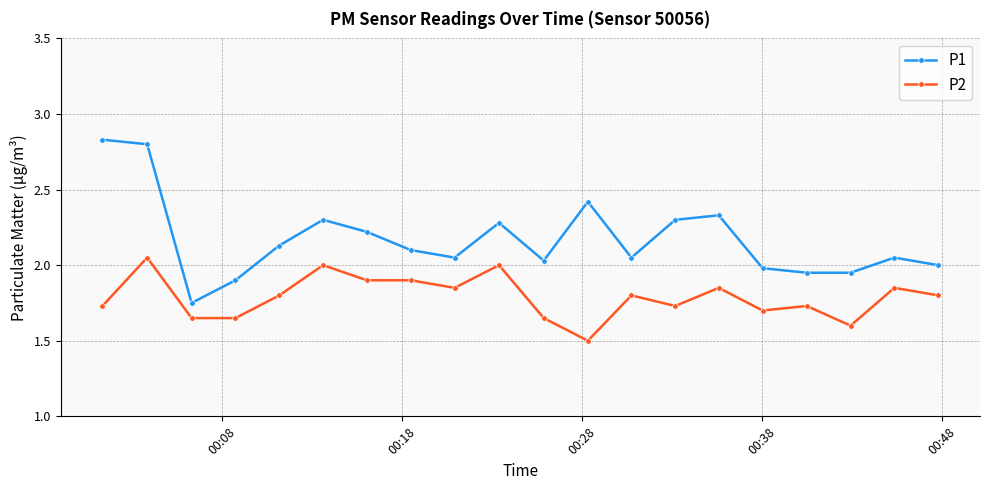

How many lines are shown in the chart?

2